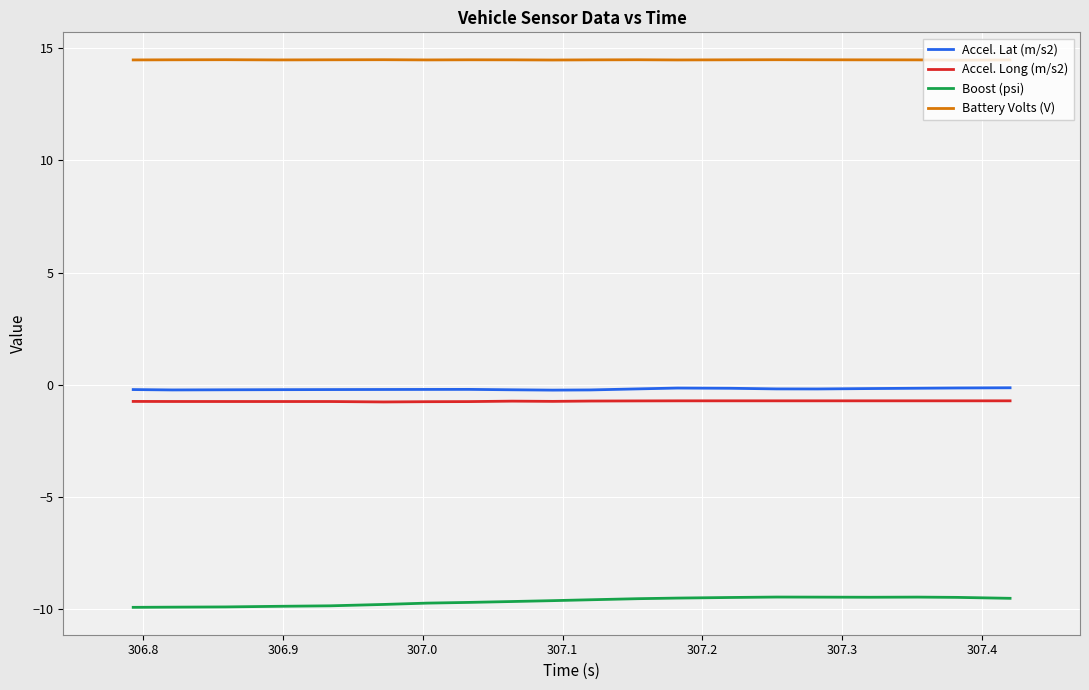

Which series has the largest range (max minus min)?

Boost (psi)